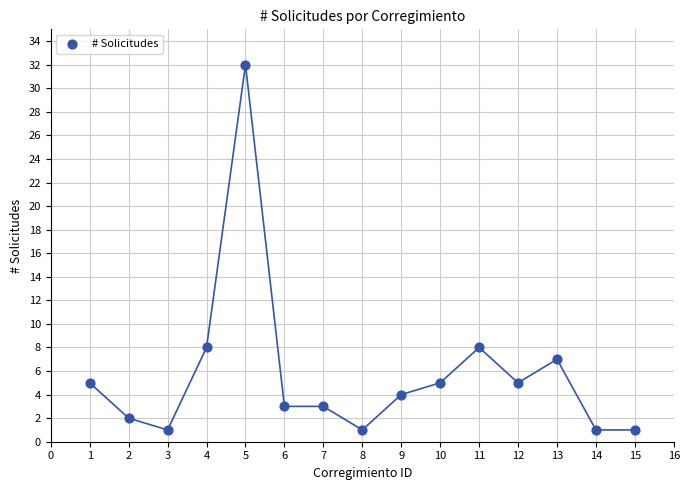

What is the range of X values (max minus min)?

14